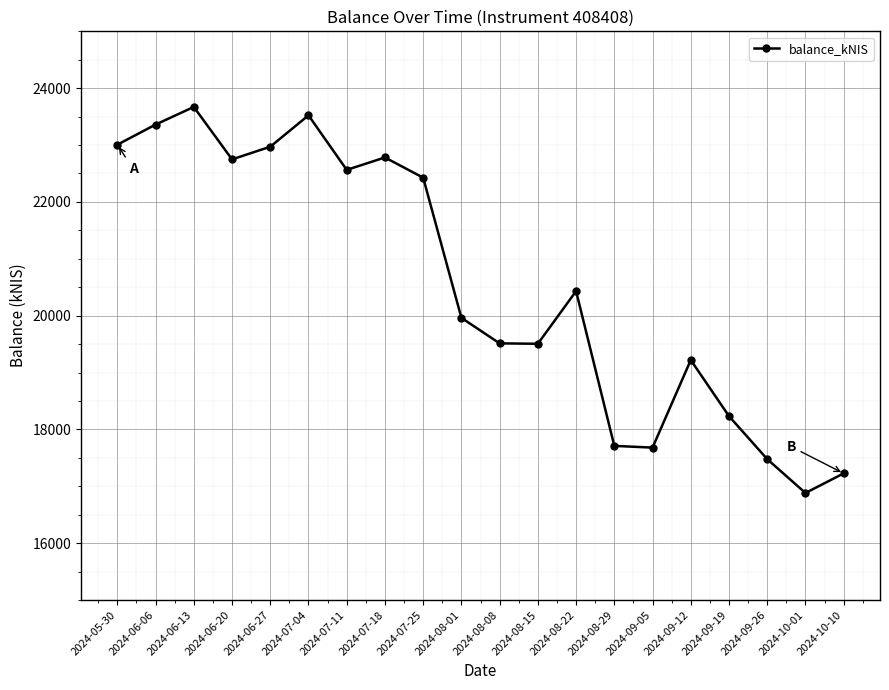

Which category has the lowest value across all series?

2024-10-01